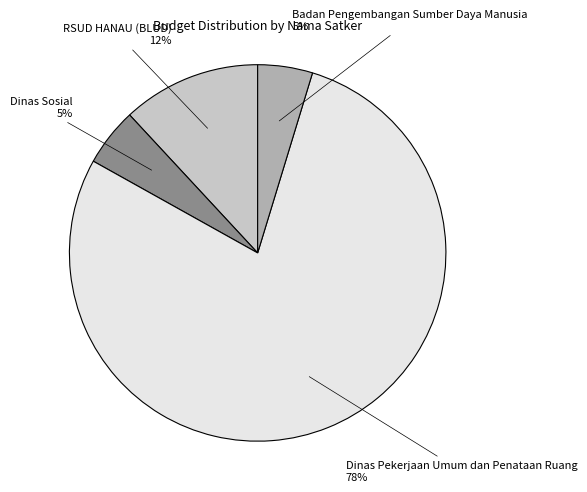

Count the number of slices in the pie.

4